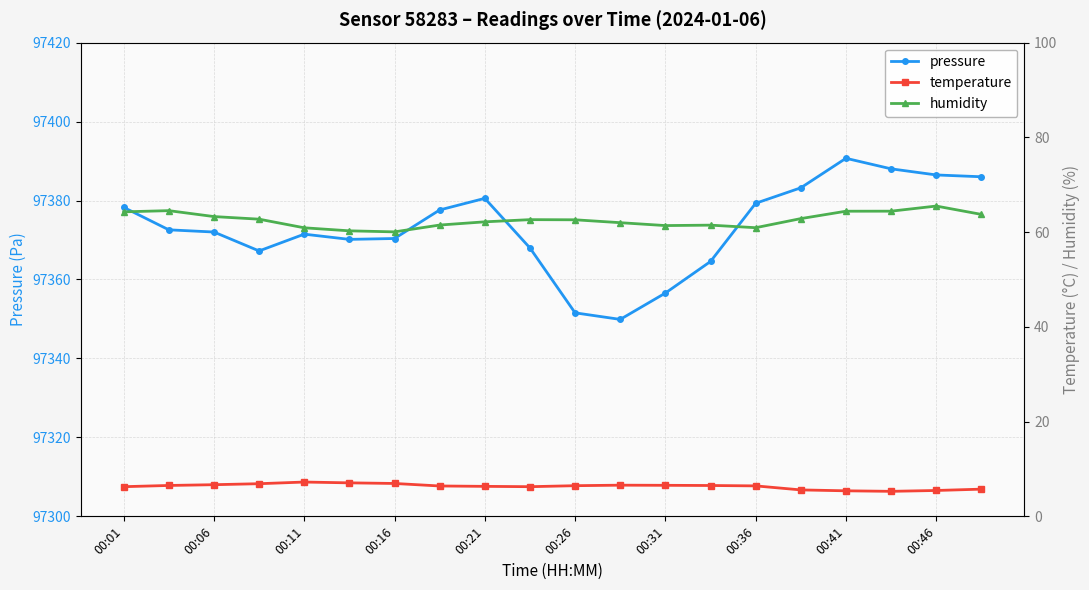

What is the highest value of the pressure series?

97390.7